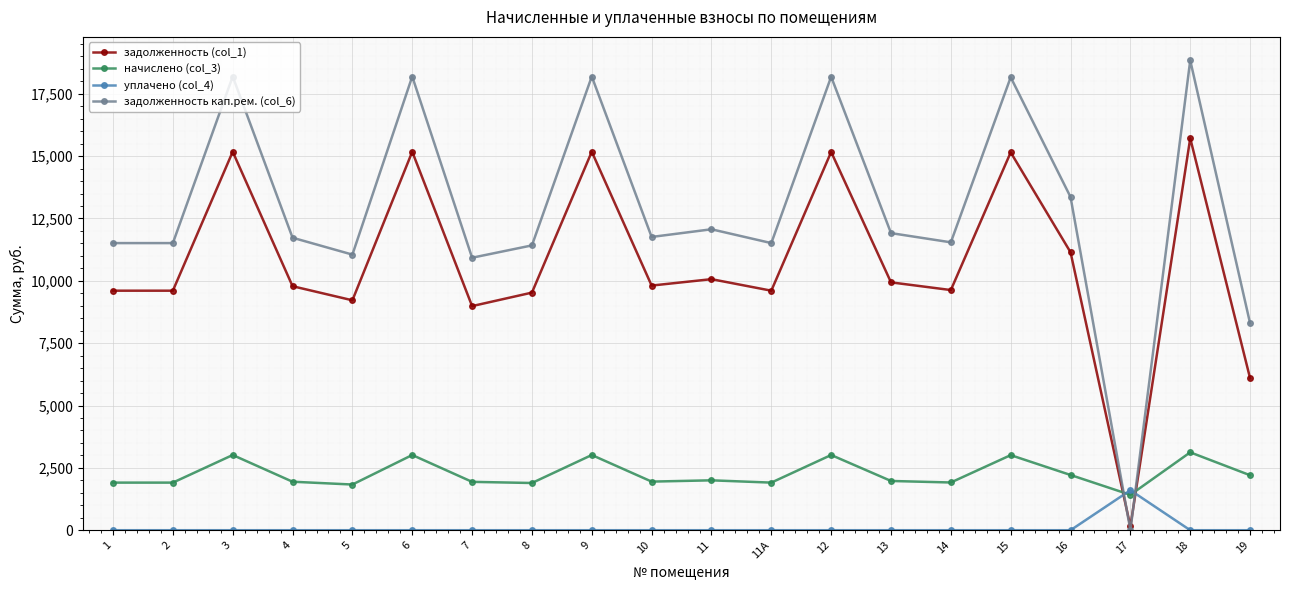

Count the number of data series in this chart.

4